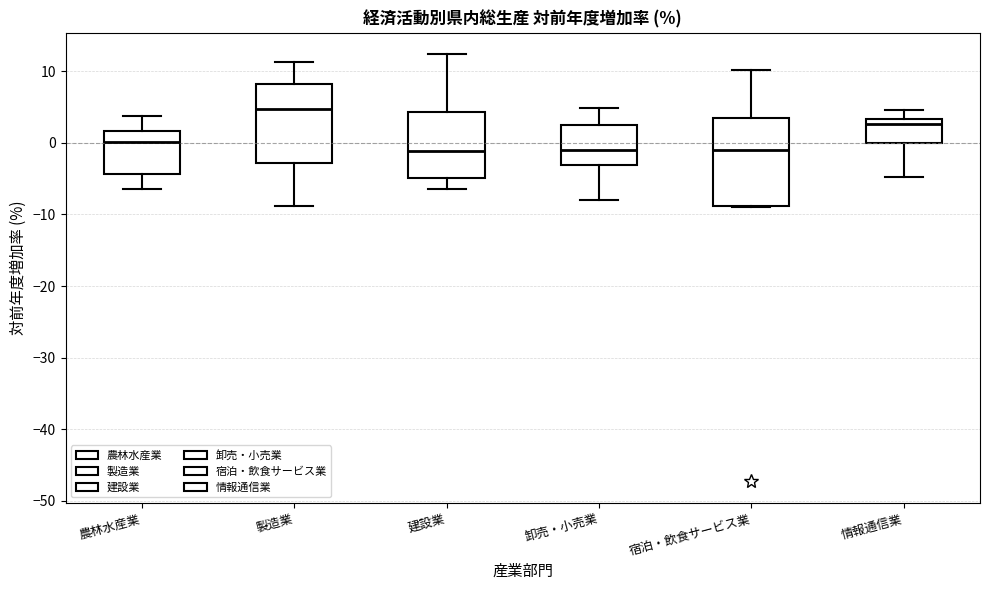

Reading left to right, read every box against the y-axis: the position of its median line, the range the box covers, and the ends of its whiskers. The values are not printed on the chart, so give them approximately, as read against the axis.

農林水産業: median 0, box -4 to 2, whiskers -6 to 4
製造業: median 5, box -3 to 8, whiskers -9 to 11
建設業: median -1, box -5 to 4, whiskers -6 to 12
卸売・小売業: median -1, box -3 to 3, whiskers -8 to 5
宿泊・飲食サービス業: median -1, box -9 to 3, whiskers -9 to 10
情報通信業: median 3 (just below the box's upper edge), box 0 to 3, whiskers -5 to 5